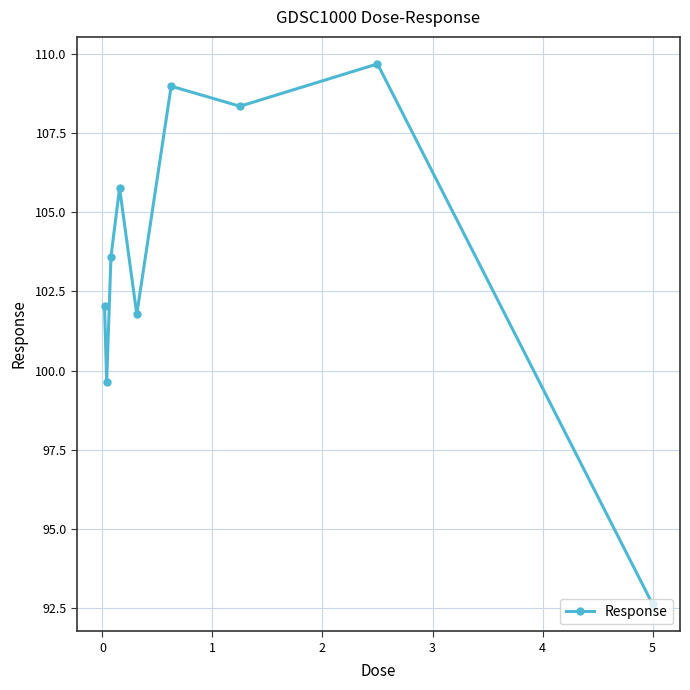

What is the average value?

103.6